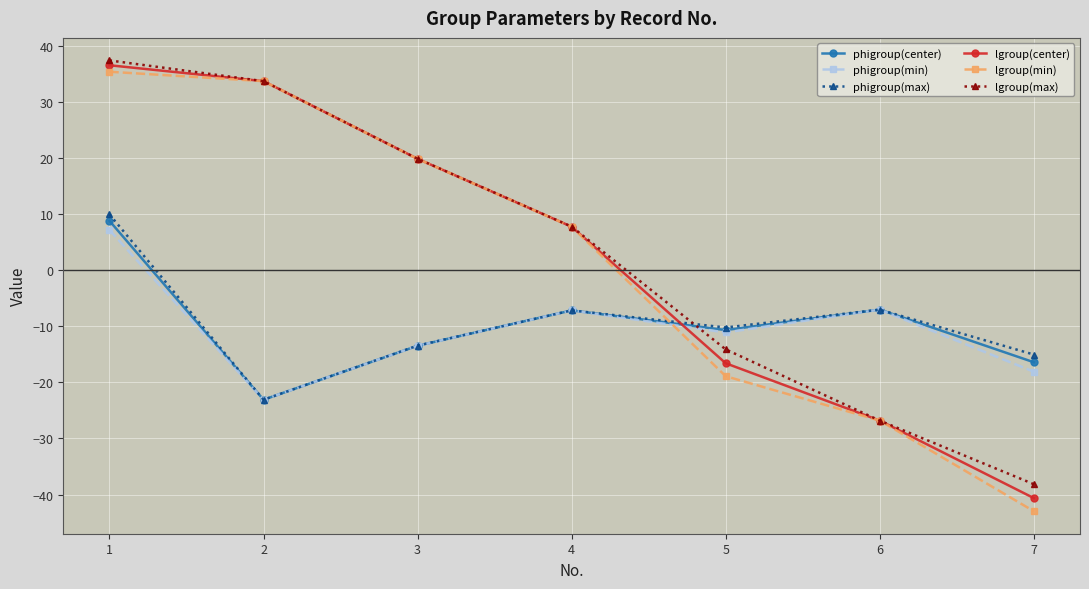

How many times do phigroup(center) and lgroup(center) cross each other?

1